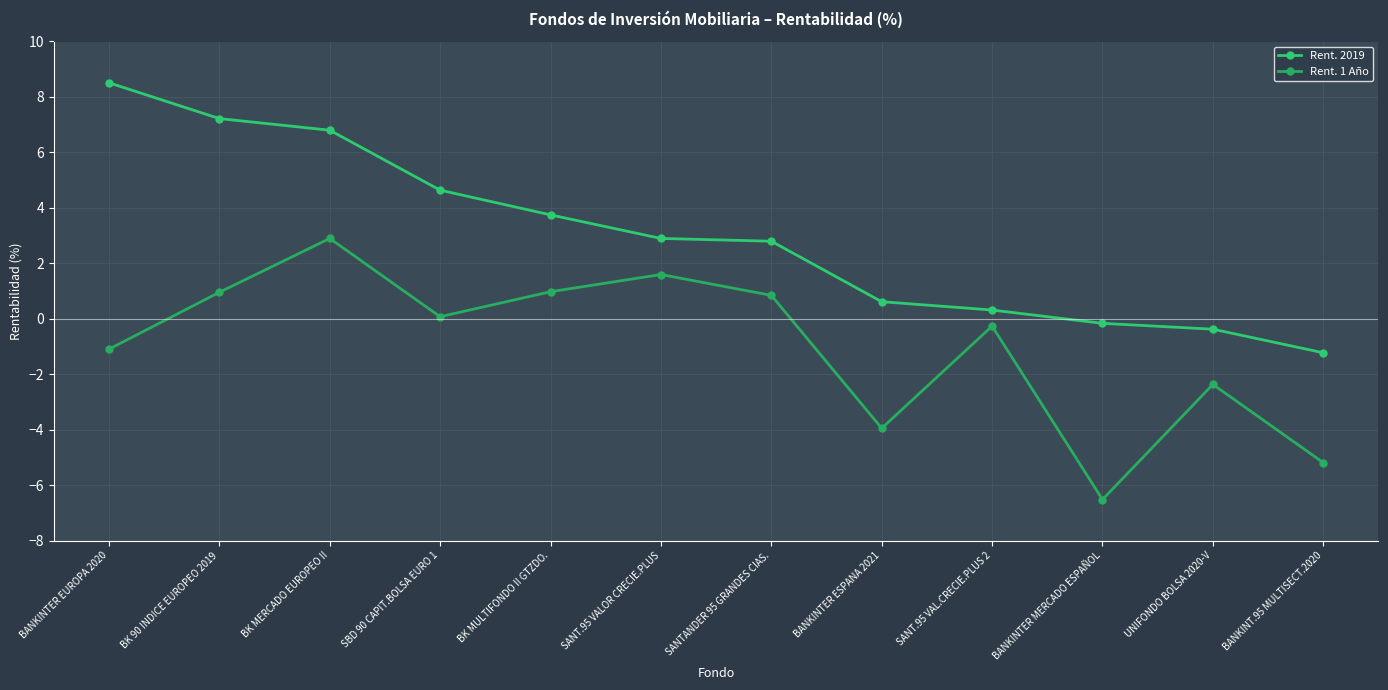

How many distinct data groups are displayed?

2